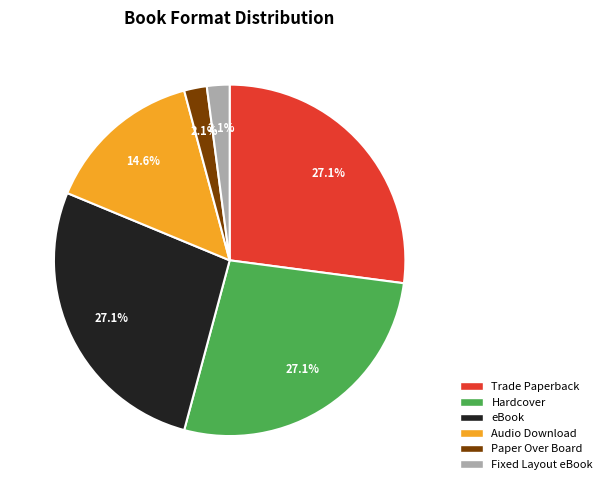

How many slices are in this pie chart?

6